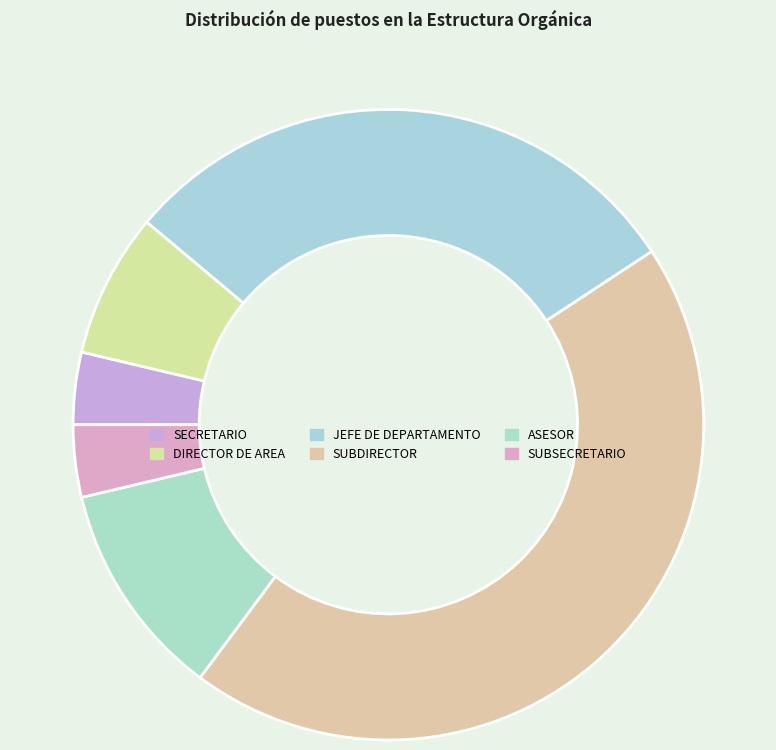

To the nearest percent, what is the difference between the JEFE DE DEPARTAMENTO and SUBDIRECTOR slice percentages?

15%